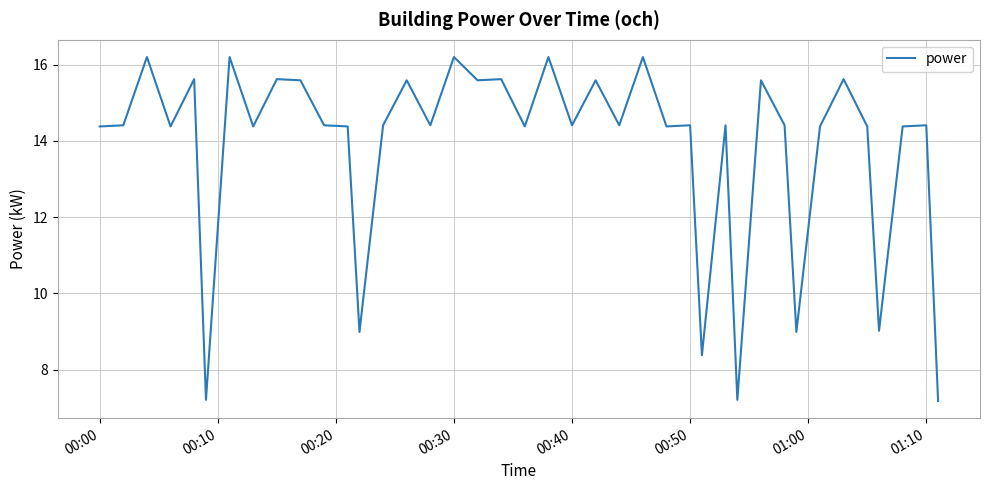

What is the smallest value displayed?

7.2